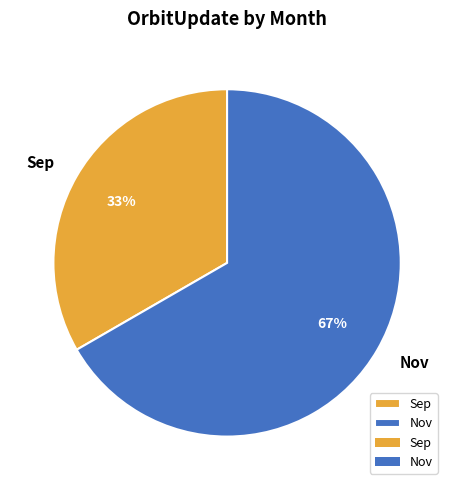

How many segments does this pie chart have?

2